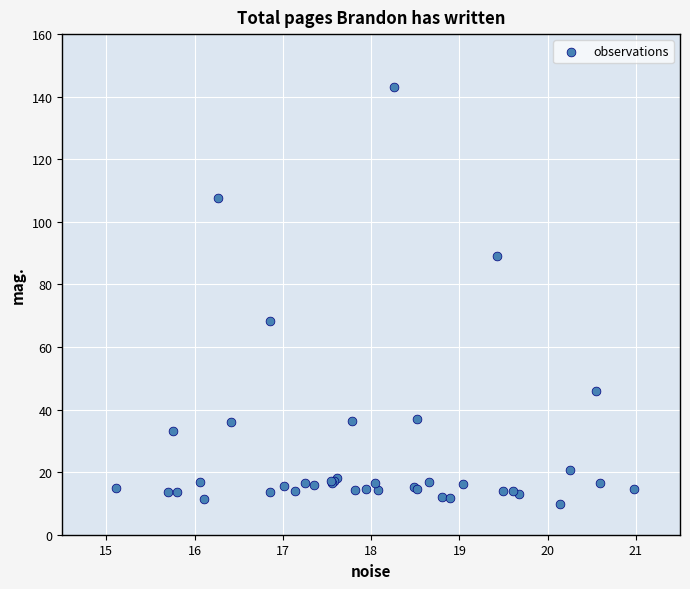

What Y value in the scatter plot is closest to 76?

68.2